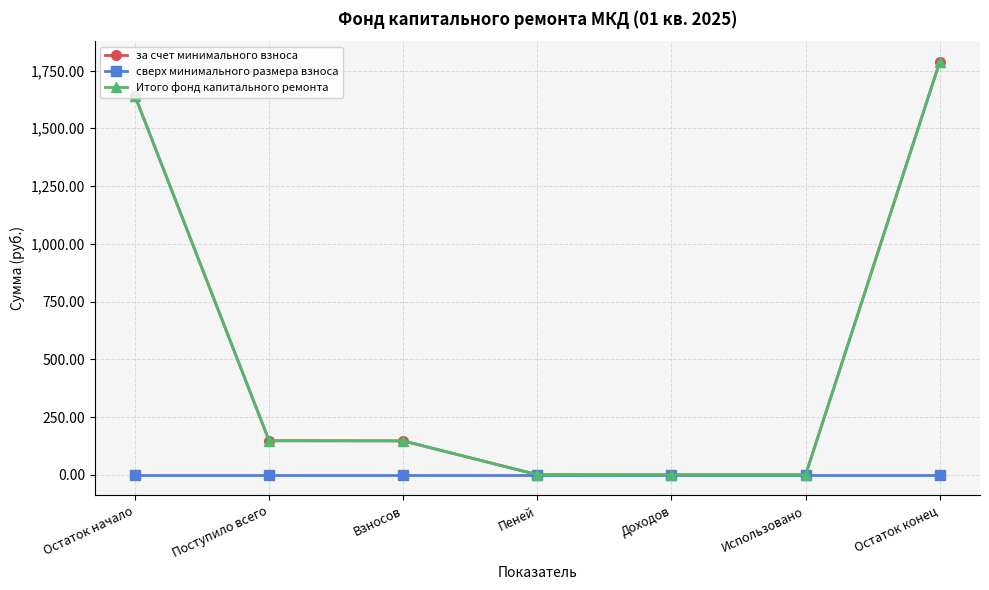

Does the chart have visible grid lines?

Yes